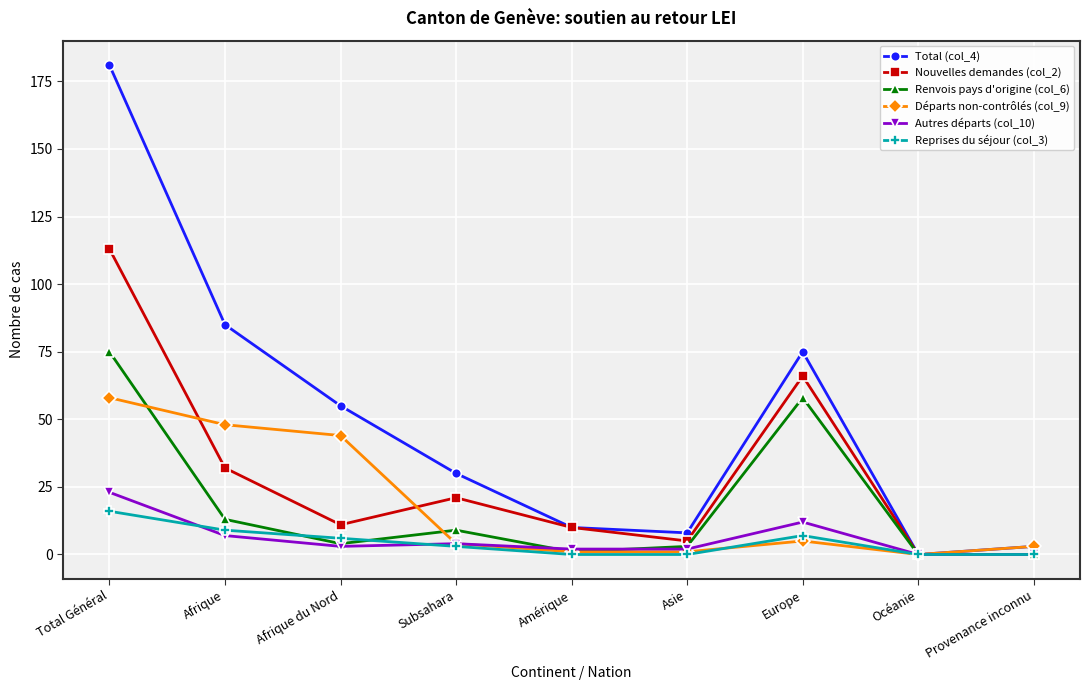

The value of Autres départs (col_10) at Provenance inconnu is 0. True or false?

True